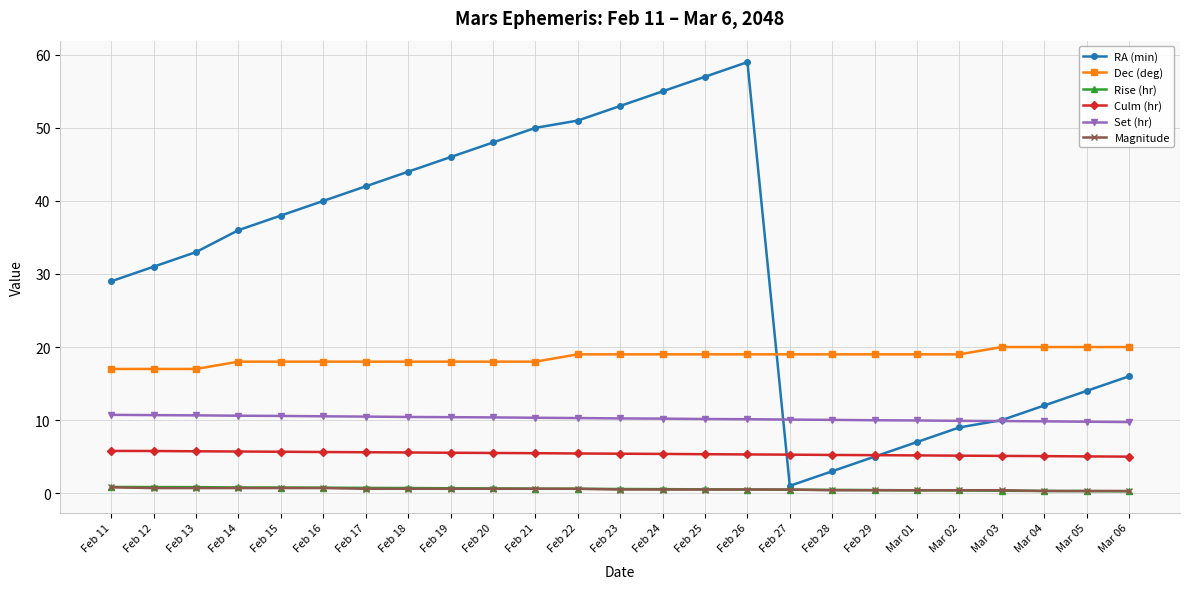

Which series has the largest range (max minus min)?

RA (min)